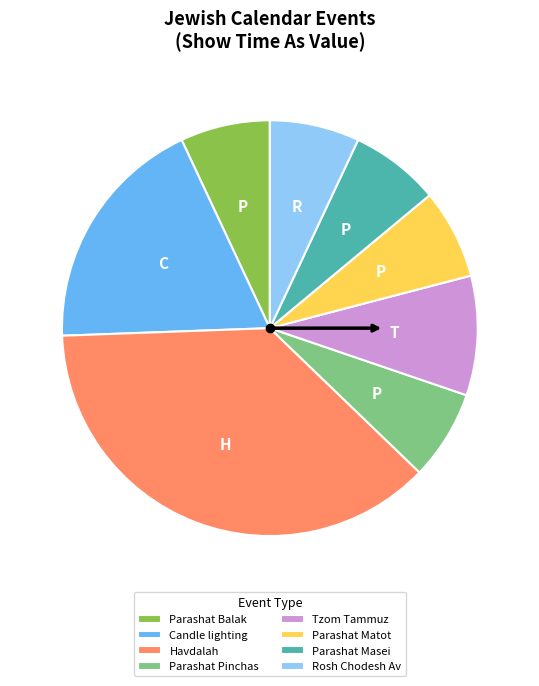

Do Parashat Matot and Tzom Tammuz together represent more than half of the pie?

No